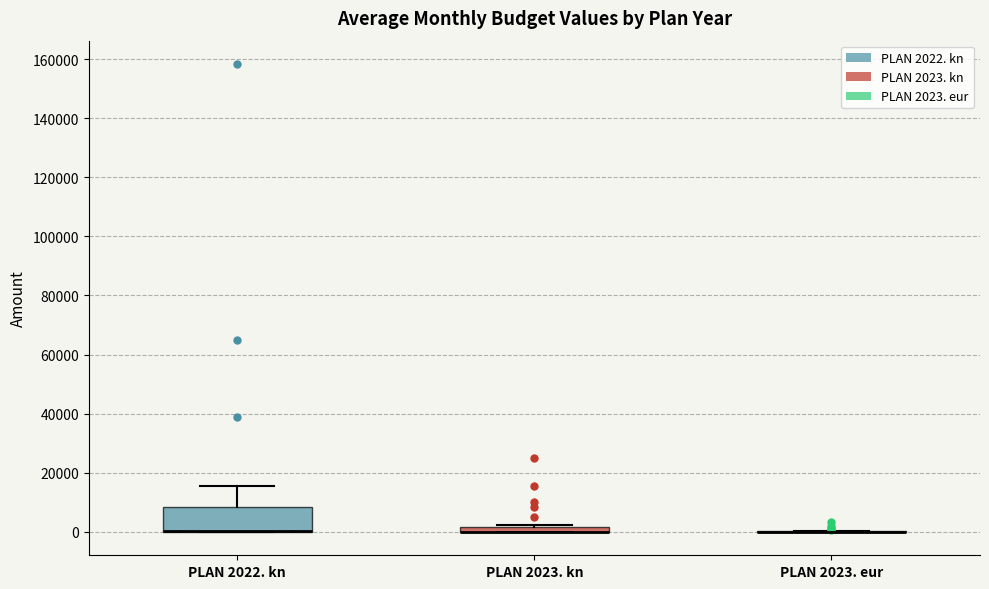

Comparing the boxes themselves (not the whiskers), which one is the tallest?

PLAN 2022. kn